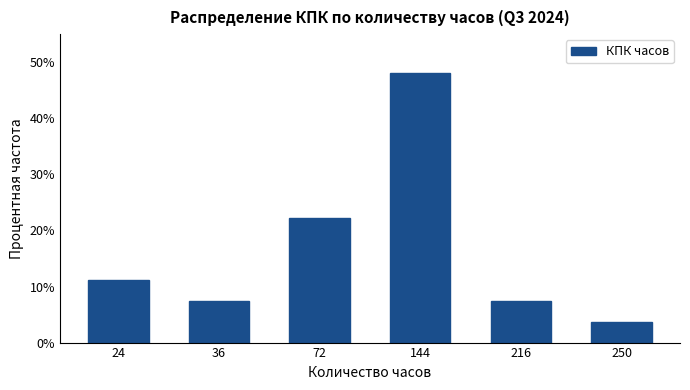

Reading left to right, extract all data points from this chart.

11.1	7.4	22.2	48.1	7.4	3.7